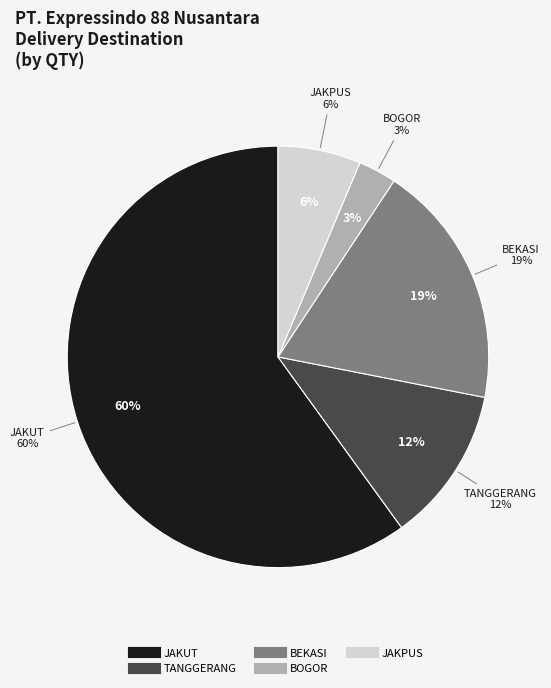

Count the number of slices in the pie.

5